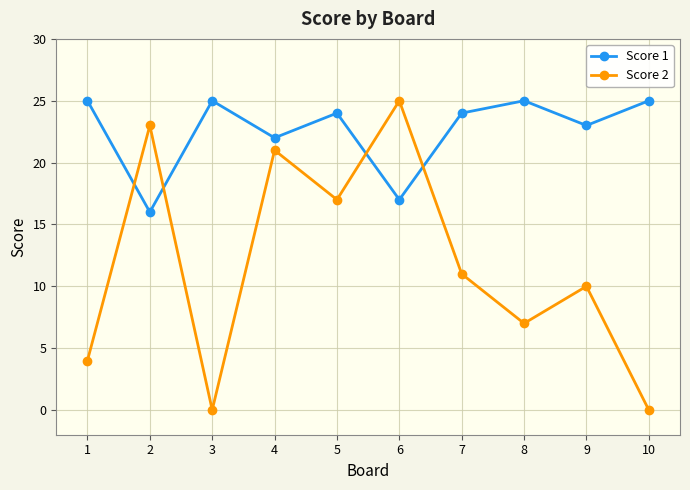

The value of Score 1 at 4 is 13. True or false?

False